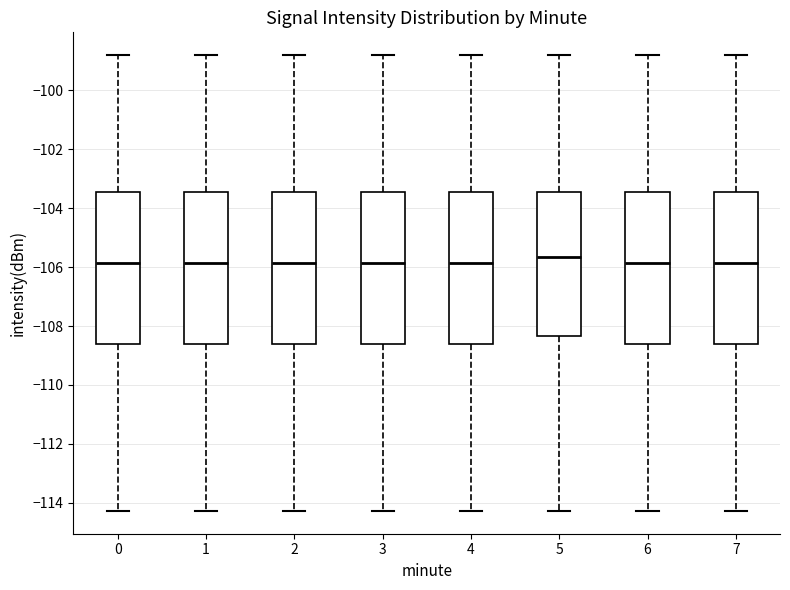

Reading left to right, transcribe this box plot: for each box, give where its median line is, the range the box spans, and where its two whiskers end, as read against the y-axis. The values are not printed on the chart, so give them approximately, as read against the axis.

0: median -105.8, box -108.6 to -103.4, whiskers -114.2 to -98.8
1: median -105.8, box -108.6 to -103.4, whiskers -114.2 to -98.8
2: median -105.8, box -108.6 to -103.4, whiskers -114.2 to -98.8
3: median -105.8, box -108.6 to -103.4, whiskers -114.2 to -98.8
4: median -105.8, box -108.6 to -103.4, whiskers -114.2 to -98.8
5: median -105.6, box -108.4 to -103.4, whiskers -114.2 to -98.8
6: median -105.8, box -108.6 to -103.4, whiskers -114.2 to -98.8
7: median -105.8, box -108.6 to -103.4, whiskers -114.2 to -98.8